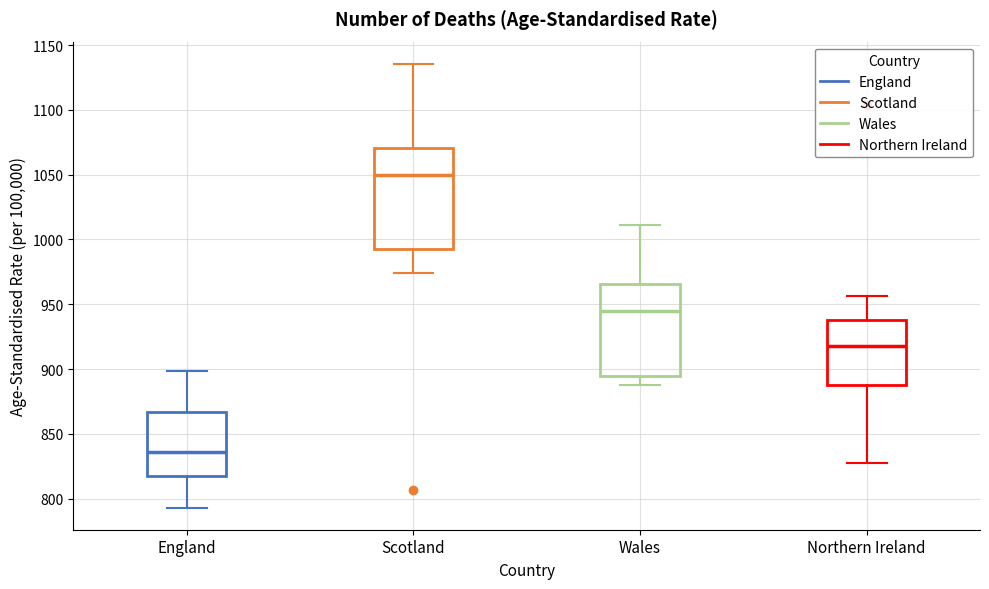

Reading left to right, transcribe this box plot: for each box, give where its median line is, the range the box spans, and where its two whiskers end, as read against the y-axis. The values are not printed on the chart, so give them approximately, as read against the axis.

England: median 835, box 820 to 865, whiskers 795 to 900
Scotland: median 1050, box 995 to 1070, whiskers 975 to 1135
Wales: median 945, box 895 to 965, whiskers 890 to 1010
Northern Ireland: median 920, box 890 to 940, whiskers 830 to 955